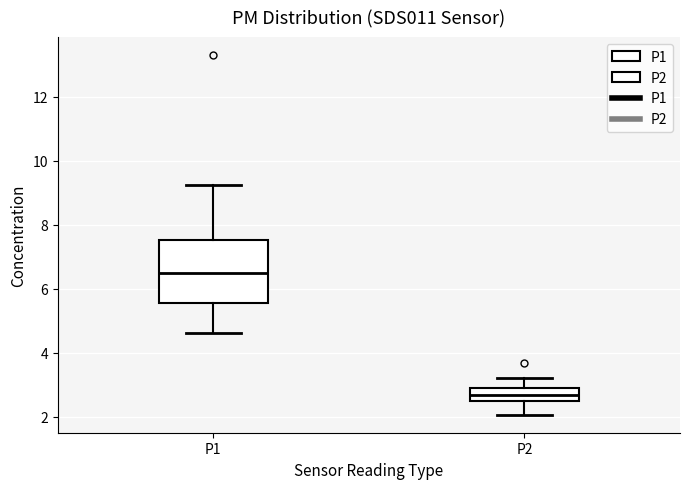

Where is the upper edge of the box for P1 on the y-axis? The values are not printed on the chart, so give them approximately, as read against the axis.

7.6